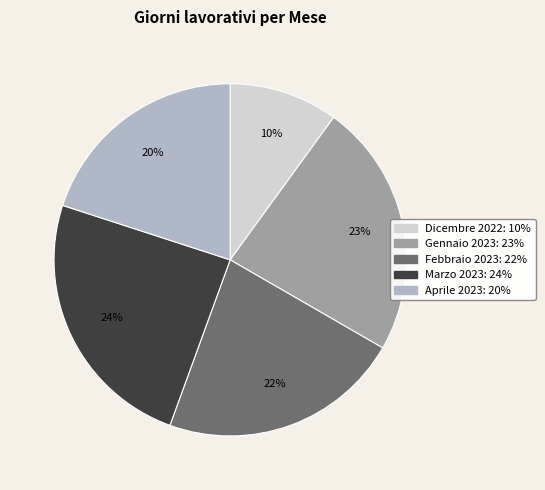

Do Febbraio 2023 and Aprile 2023 together represent more than half of the pie?

No